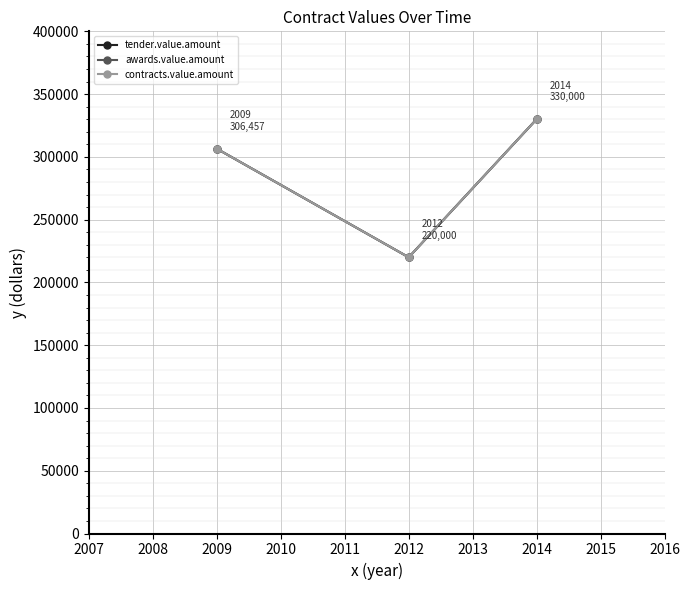

Is this an area chart (filled region under the line)?

No